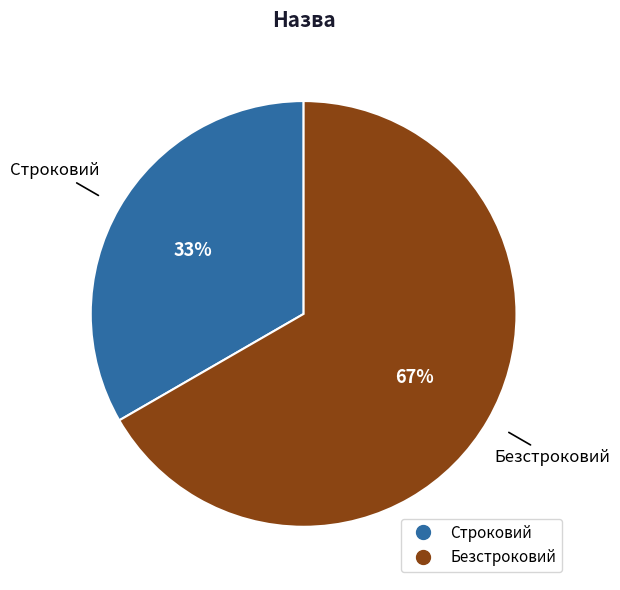

Between Строковий and Безстроковий, which is larger?

Безстроковий